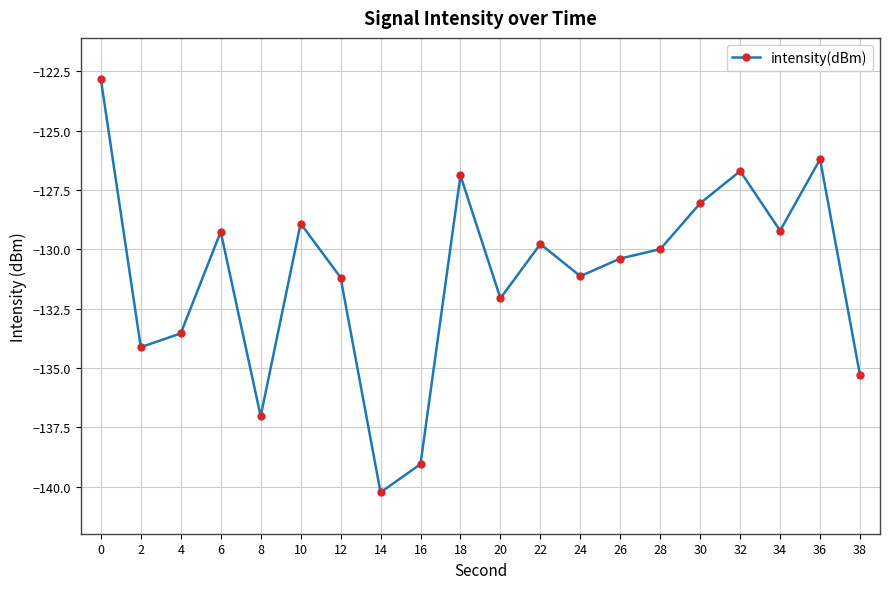

True or false: the data shows -129.2 at 34.

True